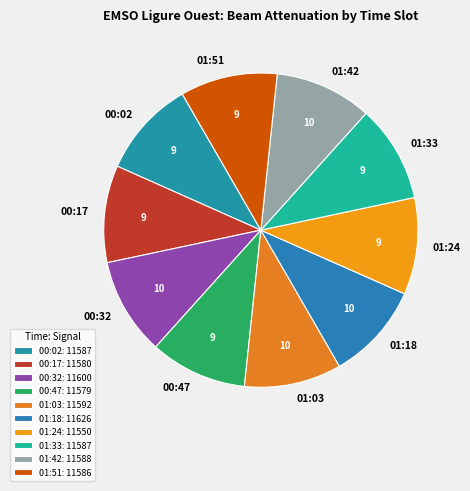

The 00:47 slice represents 10% of the pie. True or false?

True